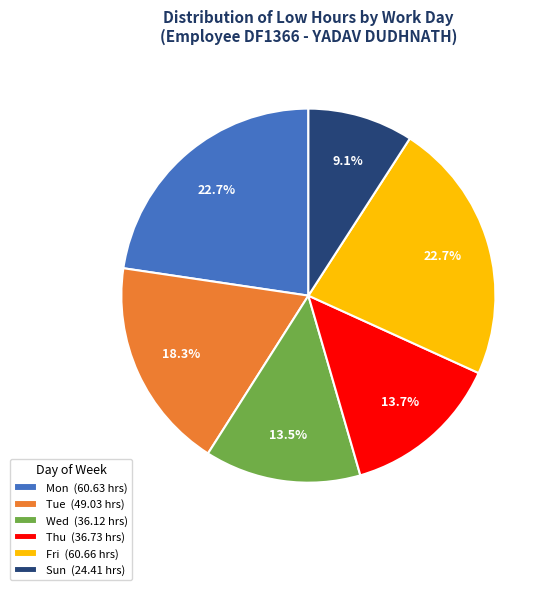

To the nearest percent, what is the average slice percentage?

17%